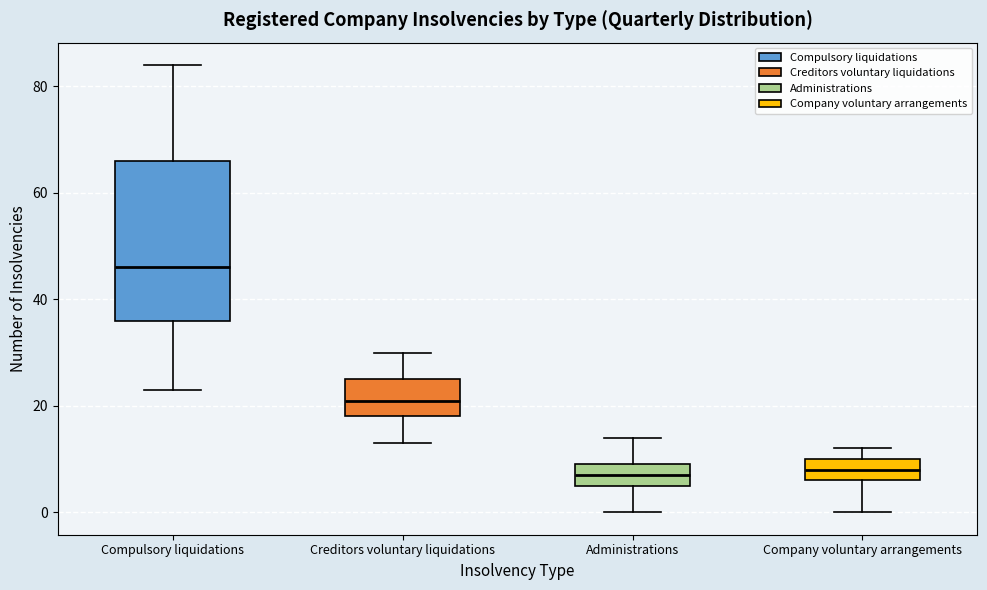

Reading left to right, read every box against the y-axis: the position of its median line, the range the box covers, and the ends of its whiskers. The values are not printed on the chart, so give them approximately, as read against the axis.

Compulsory liquidations: median 46, box 36 to 66, whiskers 24 to 84
Creditors voluntary liquidations: median 22, box 18 to 26, whiskers 14 to 30
Administrations: median 8, box 6 to 10, whiskers 0 to 14
Company voluntary arrangements: median 8, box 6 to 10, whiskers 0 to 12